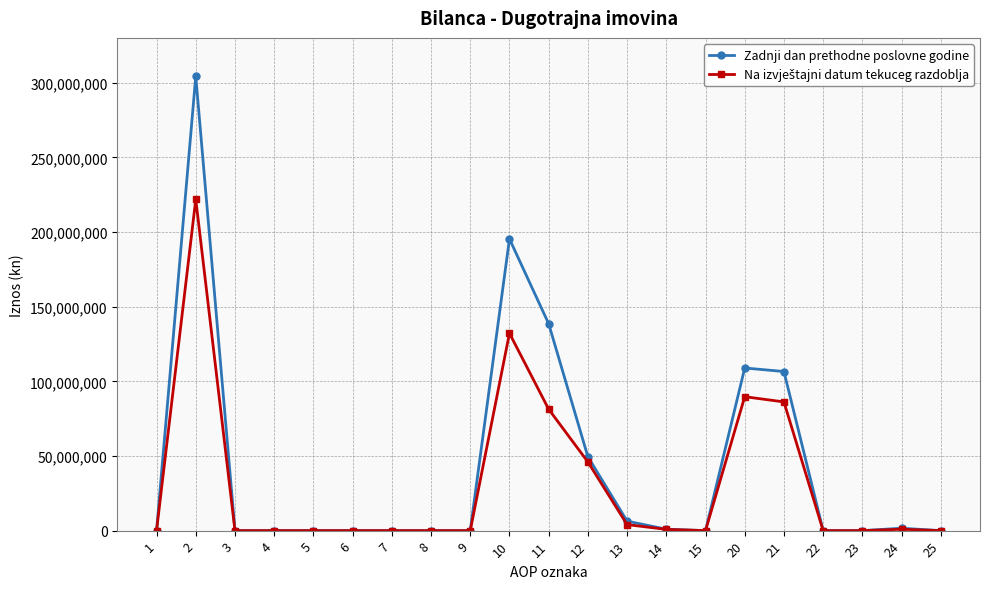

Does the chart display data point markers on the line(s)?

Yes